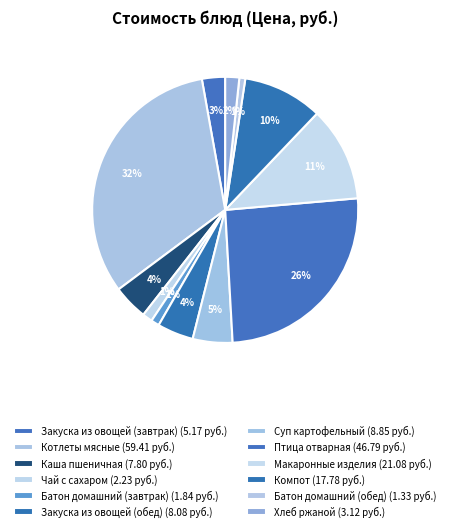

What percentage is the Чай с сахаром slice, to the nearest percent?

1%